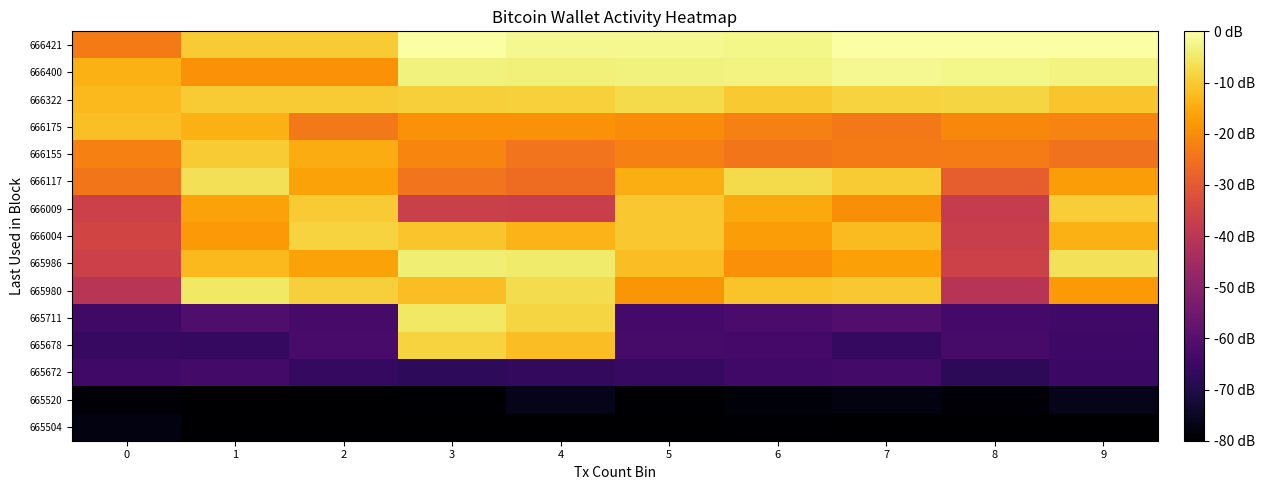

Reading left to right, extract all data points from this chart.

666421: 0=-23.4	1=-9.7	2=-9.7	3=0.0	4=-1.7	5=-1.7	6=-2.2	7=0.0	8=0.0	9=0.0
666400: 0=-14.2	1=-19.2	2=-19.1	3=-3.3	4=-3.4	5=-3.4	6=-2.9	7=-1.8	8=-2.2	9=-2.9
666322: 0=-12.7	1=-9.7	2=-9.9	3=-9.4	4=-8.9	5=-7.3	6=-10.2	7=-8.6	8=-8.3	9=-10.9
666175: 0=-11.7	1=-14.1	2=-23.6	3=-19.4	4=-19.3	5=-20.0	6=-22.5	7=-23.5	8=-20.6	9=-21.8
666155: 0=-22.3	1=-9.7	2=-14.7	3=-21.3	4=-24.4	5=-22.5	6=-24.2	7=-23.2	8=-23.0	9=-24.8
666117: 0=-24.3	1=-6.4	2=-16.4	3=-24.7	4=-26.1	5=-14.5	6=-7.5	7=-9.8	8=-28.8	9=-17.4
666009: 0=-36.5	1=-16.4	2=-9.9	3=-36.7	4=-37.0	5=-10.5	6=-15.2	7=-19.8	8=-38.0	9=-9.6
666004: 0=-35.1	1=-17.8	2=-8.6	3=-10.9	4=-13.6	5=-10.5	6=-17.2	7=-12.3	8=-37.1	9=-14.2
665986: 0=-36.3	1=-12.7	2=-16.4	3=-3.9	4=-4.5	5=-12.0	6=-19.4	7=-16.6	8=-36.1	9=-5.9
665980: 0=-40.3	1=-5.2	2=-9.1	3=-11.9	4=-7.1	5=-18.6	6=-11.1	7=-10.3	8=-40.8	9=-17.9
665711: 0=-64.2	1=-61.3	2=-62.9	3=-5.2	4=-8.3	5=-63.2	6=-62.4	7=-60.7	8=-63.3	9=-64.0
665678: 0=-65.8	1=-66.5	2=-62.8	3=-8.6	4=-12.1	5=-63.1	6=-63.4	7=-66.3	8=-63.0	9=-64.6
665672: 0=-63.9	1=-63.5	2=-66.2	3=-67.2	4=-66.7	5=-65.7	6=-63.8	7=-63.6	8=-67.7	9=-65.3
665520: 0=-79.0	1=-79.9	2=-80.0	3=-79.4	4=-76.5	5=-79.5	6=-78.5	7=-77.6	8=-79.3	9=-76.3
665504: 0=-77.8	1=-80.0	2=-80.0	3=-80.0	4=-80.0	5=-80.0	6=-79.5	7=-80.0	8=-80.0	9=-80.0